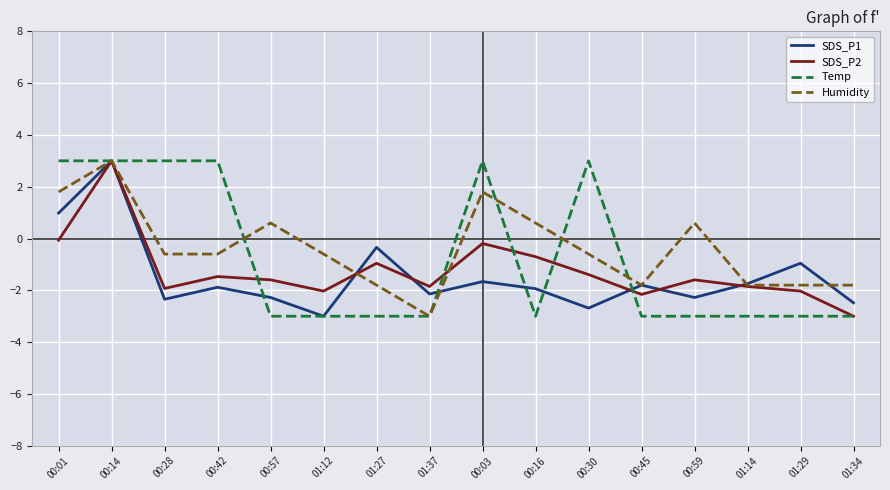

What is the difference between the highest and lowest values at 01:27?

2.7